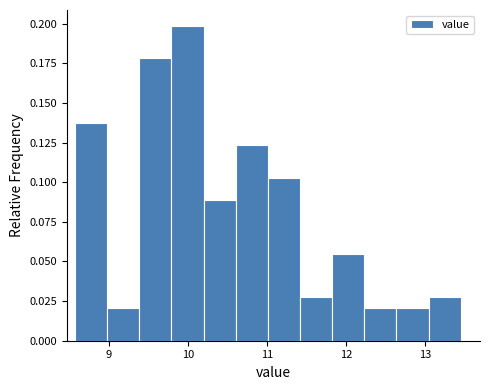

Which range on the x-axis has the tallest bar?

9.8 to 10.2